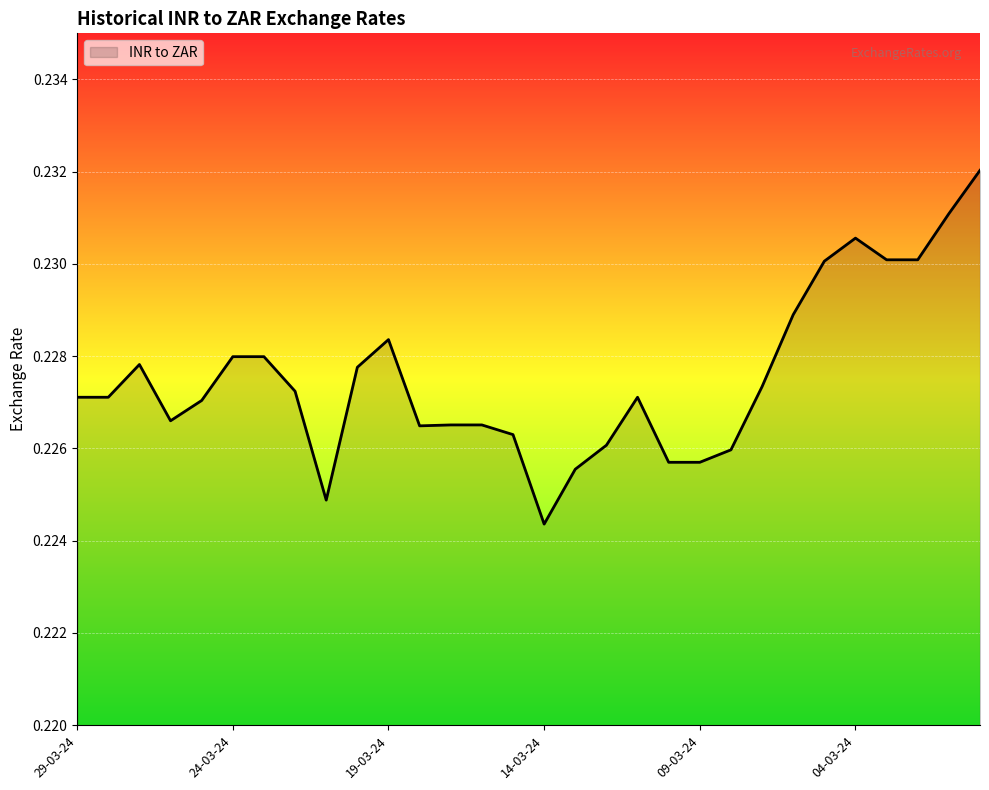

What is the value of the 17th point from the left?

0.2